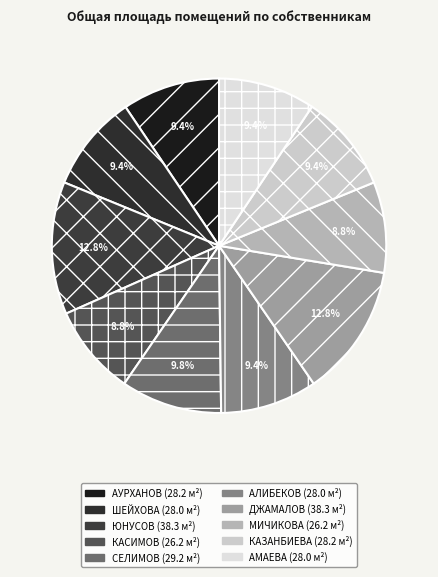

What percentage do МИЧИКОВА and КАЗАНБИЕВА together represent?

18.2%